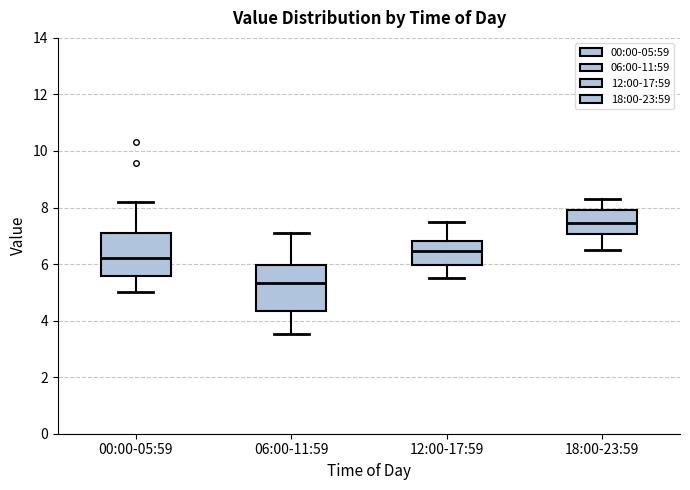

Reading left to right, transcribe this box plot: for each box, give where its median line is, the range the box spans, and where its two whiskers end, as read against the y-axis. The values are not printed on the chart, so give them approximately, as read against the axis.

00:00-05:59: median 6.2, box 5.6 to 7.2, whiskers 5.0 to 8.2
06:00-11:59: median 5.4, box 4.4 to 6.0, whiskers 3.6 to 7.2
12:00-17:59: median 6.4, box 6.0 to 6.8, whiskers 5.6 to 7.6
18:00-23:59: median 7.4, box 7.0 to 8.0, whiskers 6.6 to 8.4